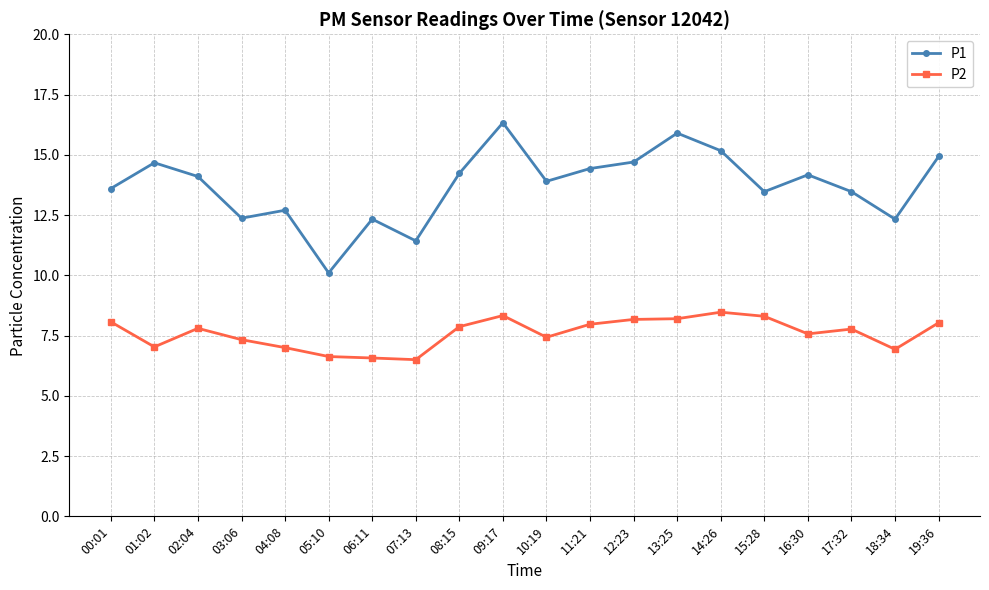

Is it true that P1 equals 13.6 at 00:01?

True